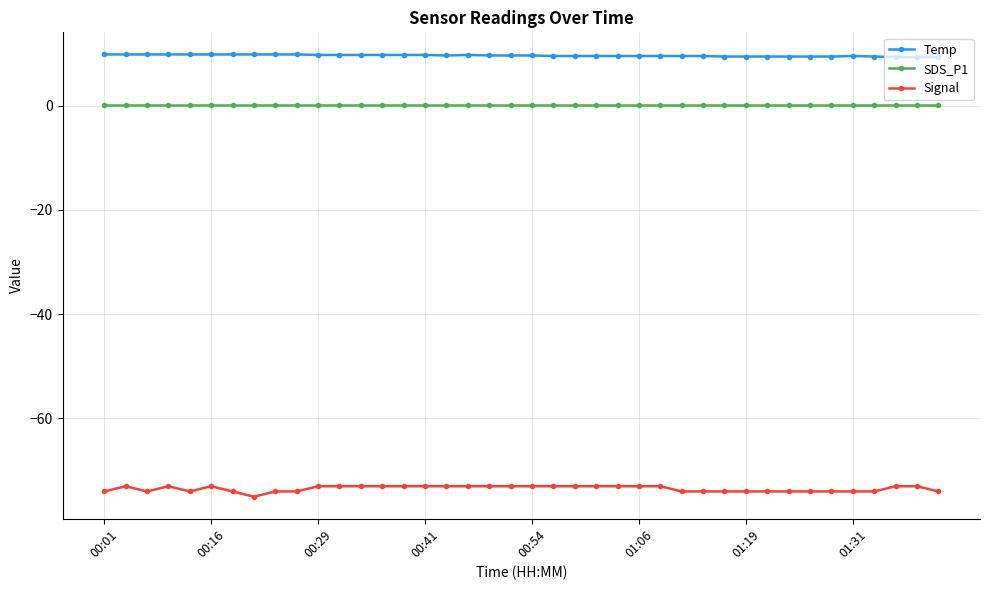

What is the average value of the Signal series?

-73.5